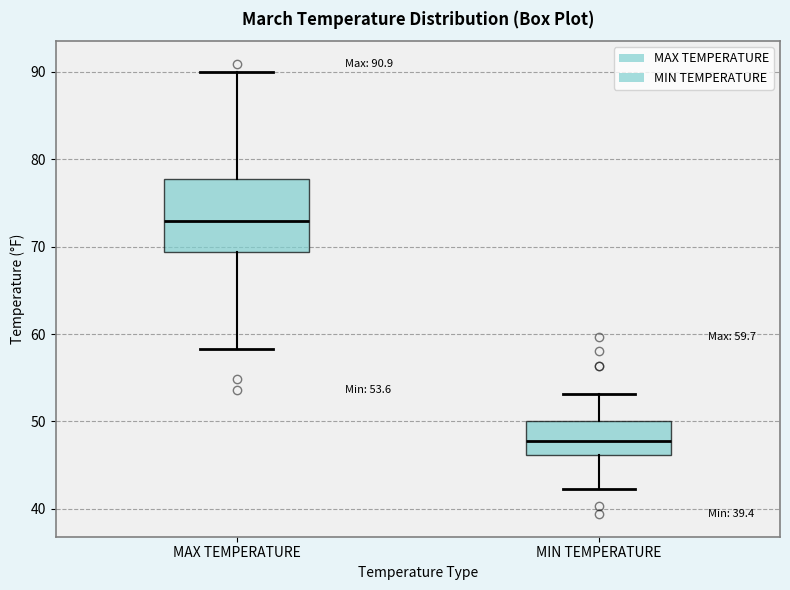

Which box is the tallest, from its lower edge to its upper edge?

MAX TEMPERATURE